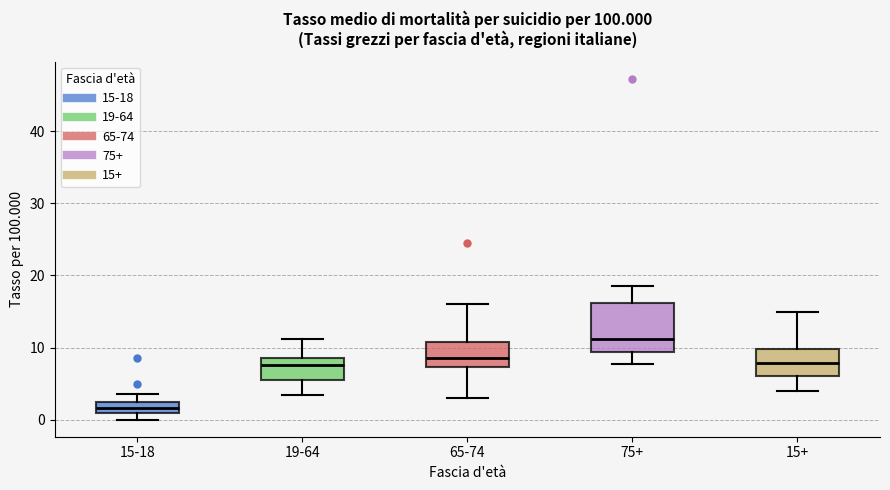

Reading left to right, transcribe this box plot: for each box, give where its median line is, the range the box spans, and where its two whiskers end, as read against the y-axis. The values are not printed on the chart, so give them approximately, as read against the axis.

15-18: median 2 (inside the box), box 1 to 2, whiskers 0 to 4
19-64: median 8, box 6 to 9, whiskers 3 to 11
65-74: median 8, box 7 to 11, whiskers 3 to 16
75+: median 11, box 9 to 16, whiskers 8 to 19
15+: median 8, box 6 to 10, whiskers 4 to 15